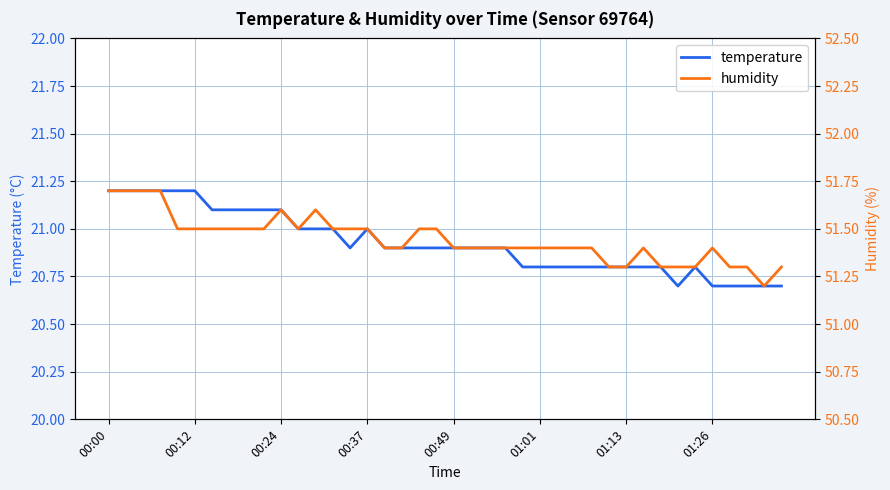

Count the number of data series in this chart.

2